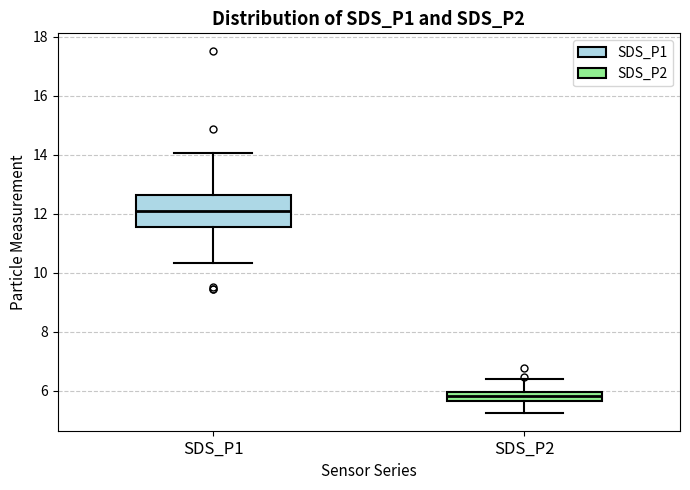

Which box is the tallest, from its lower edge to its upper edge?

SDS_P1